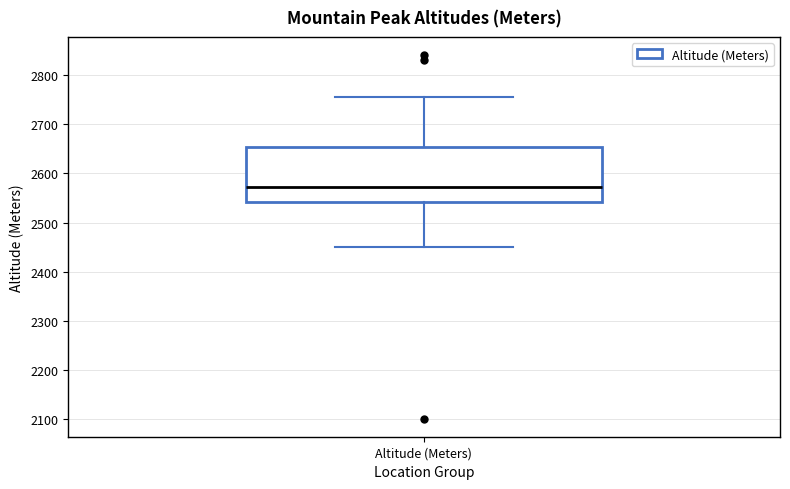

Where does the lower whisker of the box for Altitude (Meters) end on the y-axis? The values are not printed on the chart, so give them approximately, as read against the axis.

2450